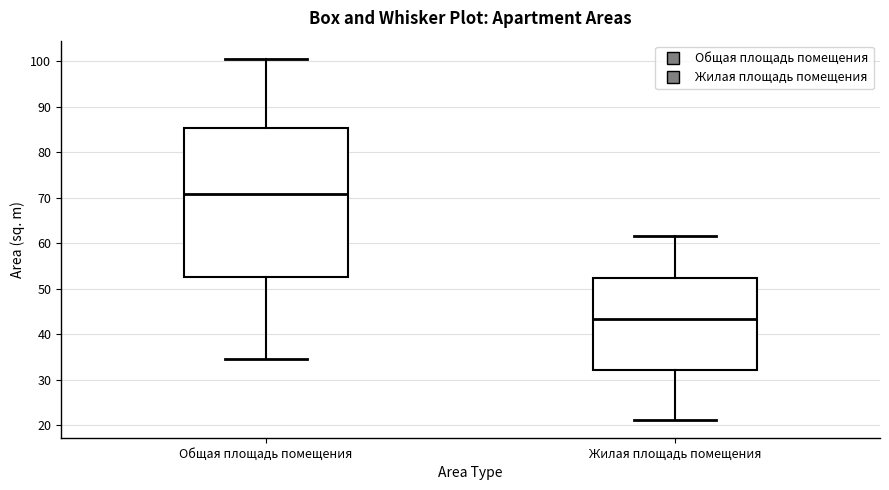

Where is the lower edge of the box for Общая площадь помещения on the y-axis? The values are not printed on the chart, so give them approximately, as read against the axis.

53